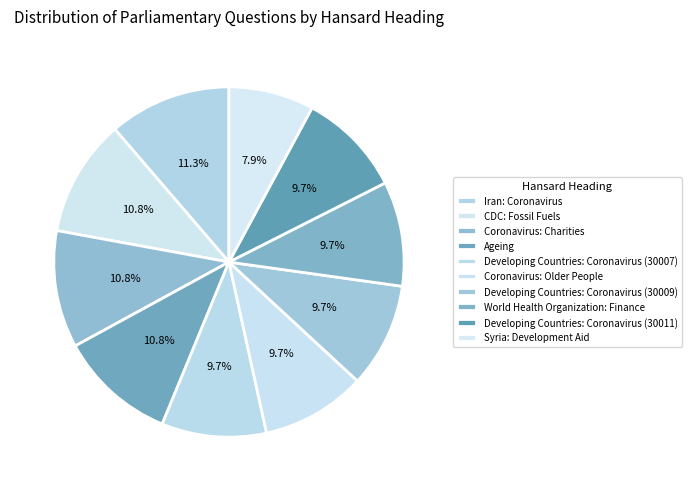

How many slices are in this pie chart?

10